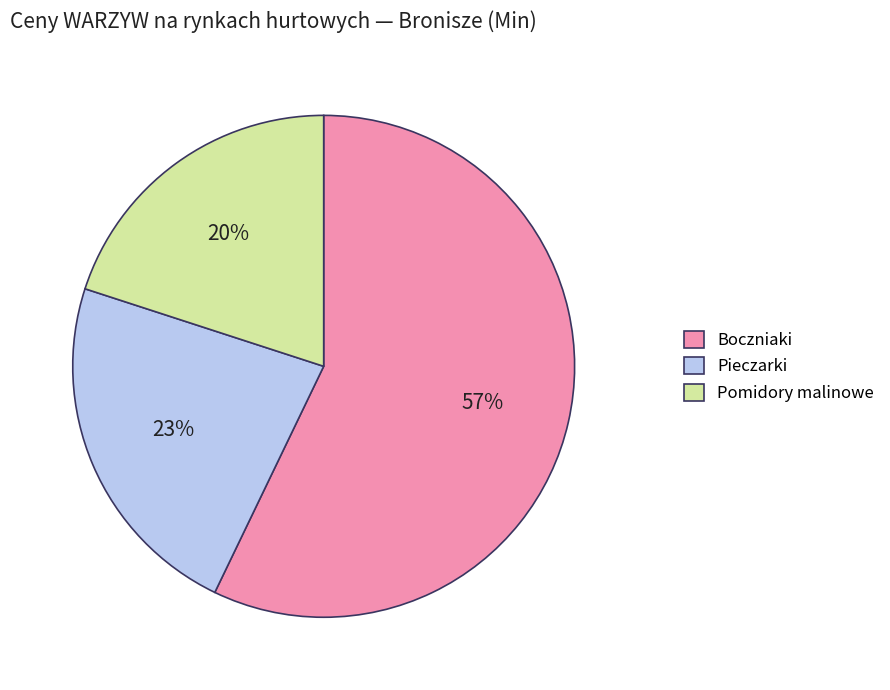

Which has a higher value, Pieczarki or Pomidory malinowe?

Pieczarki